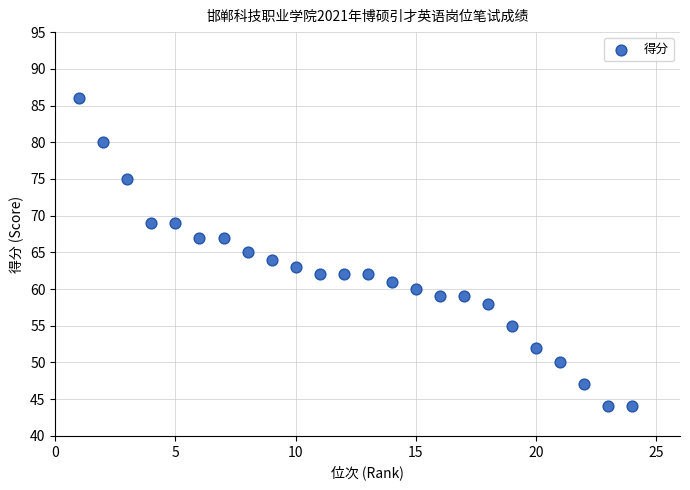

What is the range of Y values (max minus min)?

42